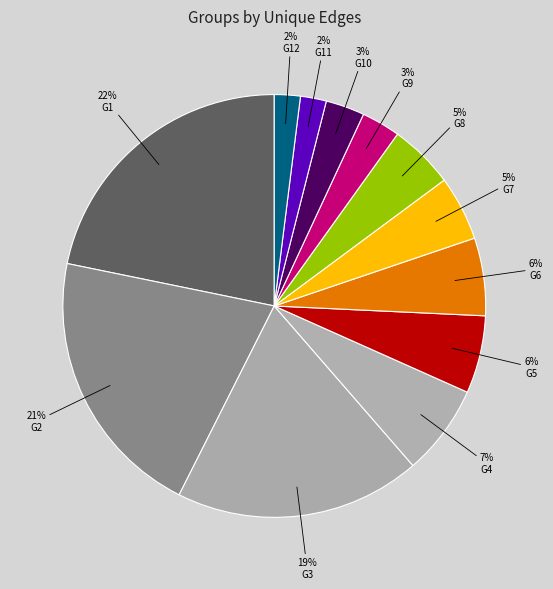

To the nearest percent, what percentage of the pie is G11?

2%